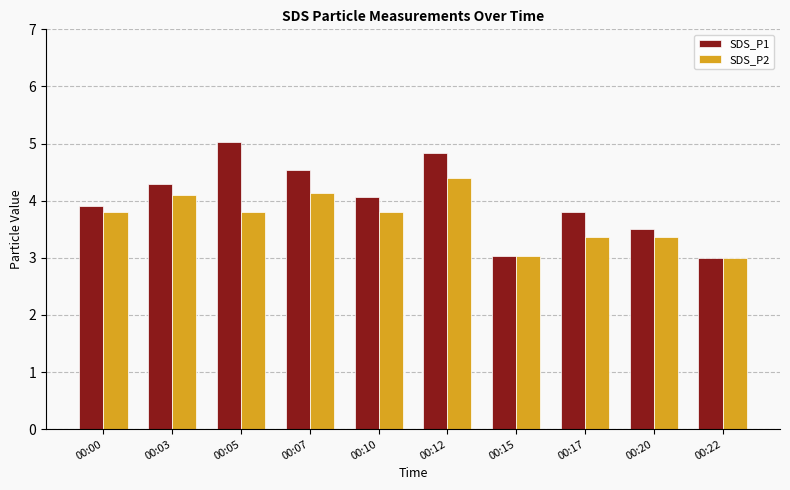

What is the difference between the second highest and second lowest values in the SDS_P2 series?

1.1